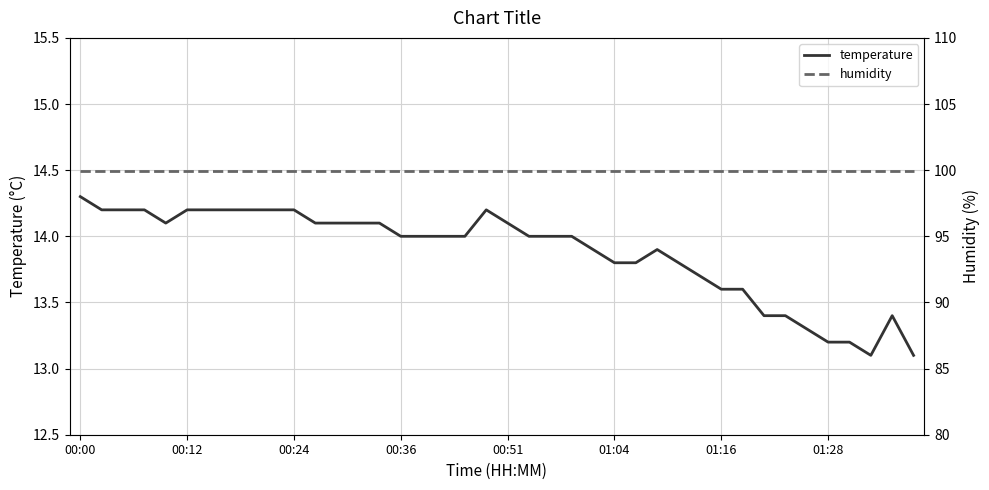

How many values in the temperature series are below 14?

16